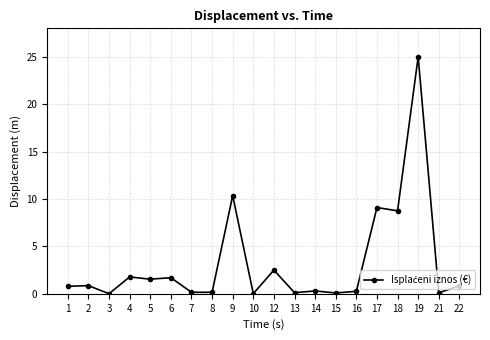

Between 10 and 1, which is larger?

1